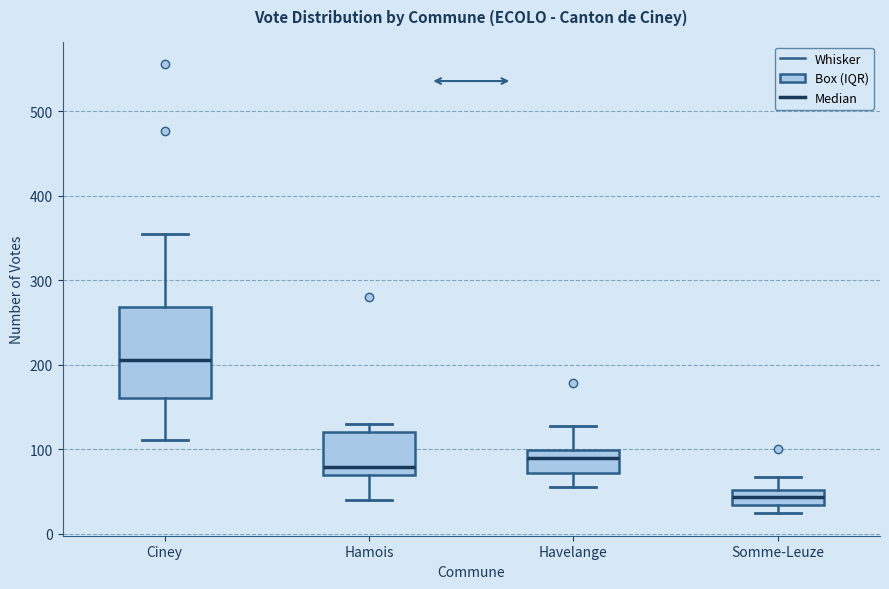

Reading left to right, transcribe this box plot: for each box, give where its median line is, the range the box spans, and where its two whiskers end, as read against the y-axis. The values are not printed on the chart, so give them approximately, as read against the axis.

Ciney: median 210, box 160 to 270, whiskers 110 to 360
Hamois: median 80, box 70 to 120, whiskers 40 to 130
Havelange: median 90, box 70 to 100, whiskers 60 to 130
Somme-Leuze: median 40, box 30 to 50, whiskers 20 to 70